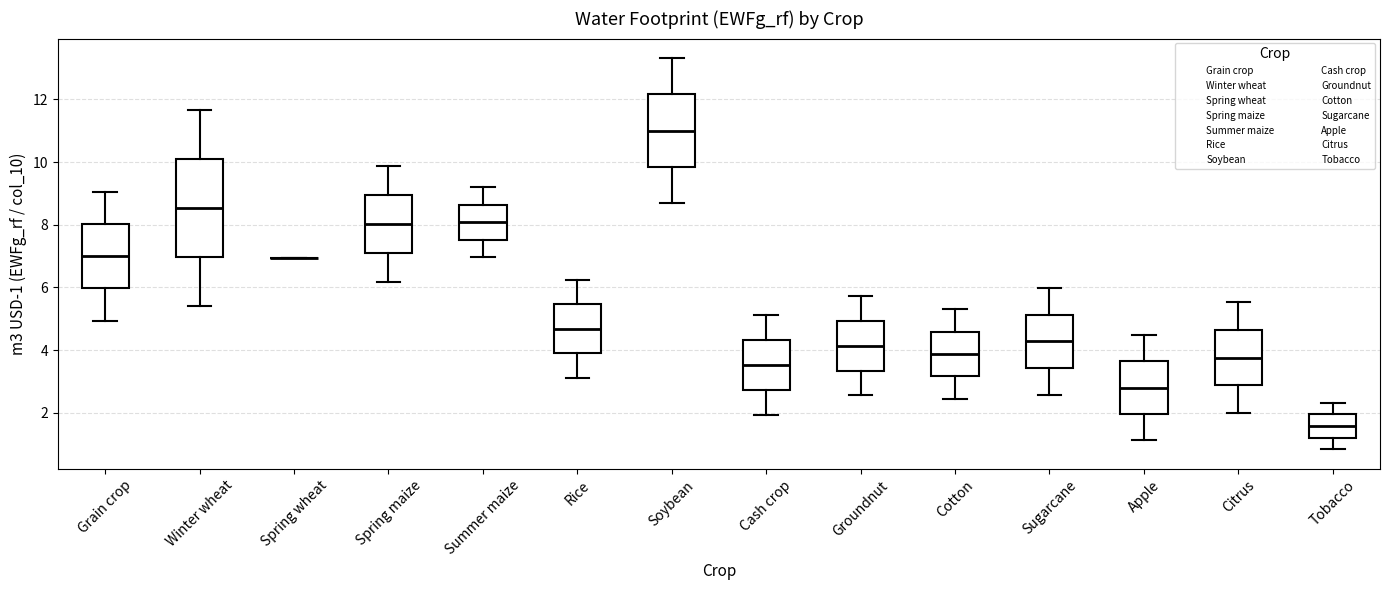

Reading left to right, read every box against the y-axis: the position of its median line, the range the box covers, and the ends of its whiskers. The values are not printed on the chart, so give them approximately, as read against the axis.

Grain crop: median 7.0, box 6.0 to 8.0, whiskers 5.0 to 9.0
Winter wheat: median 8.6, box 7.0 to 10.2, whiskers 5.4 to 11.6
Spring wheat: box collapsed to a line at 7.0, whiskers 7.0 to 7.0
Spring maize: median 8.0, box 7.2 to 9.0, whiskers 6.2 to 9.8
Summer maize: median 8.0, box 7.6 to 8.6, whiskers 7.0 to 9.2
Rice: median 4.6, box 3.8 to 5.4, whiskers 3.2 to 6.2
Soybean: median 11.0, box 9.8 to 12.2, whiskers 8.6 to 13.4
Cash crop: median 3.6, box 2.8 to 4.4, whiskers 2.0 to 5.2
Groundnut: median 4.2, box 3.4 to 5.0, whiskers 2.6 to 5.8
Cotton: median 3.8, box 3.2 to 4.6, whiskers 2.4 to 5.4
Sugarcane: median 4.2, box 3.4 to 5.2, whiskers 2.6 to 6.0
Apple: median 2.8, box 2.0 to 3.6, whiskers 1.2 to 4.4
Citrus: median 3.8, box 2.8 to 4.6, whiskers 2.0 to 5.6
Tobacco: median 1.6, box 1.2 to 2.0, whiskers 0.8 to 2.4